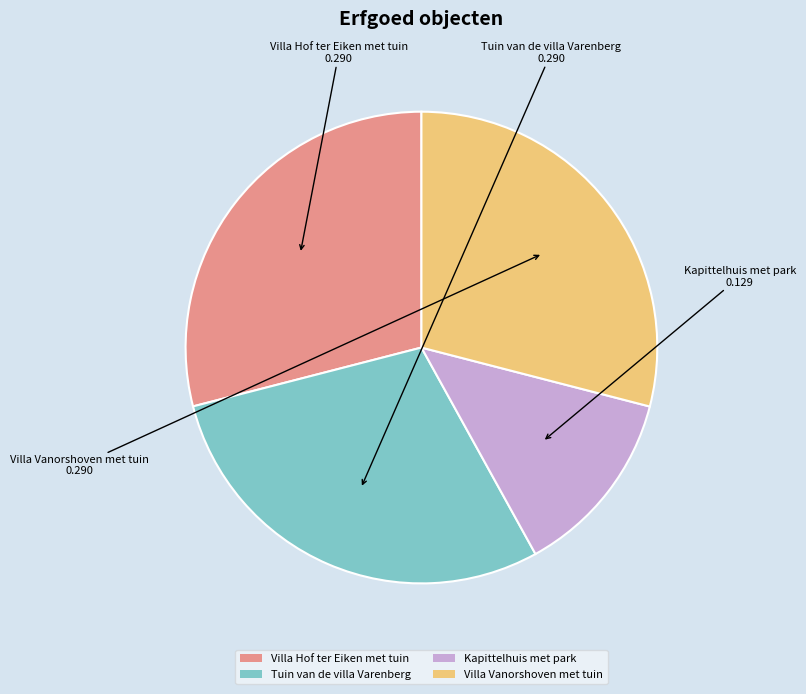

How many slices are in this pie chart?

4